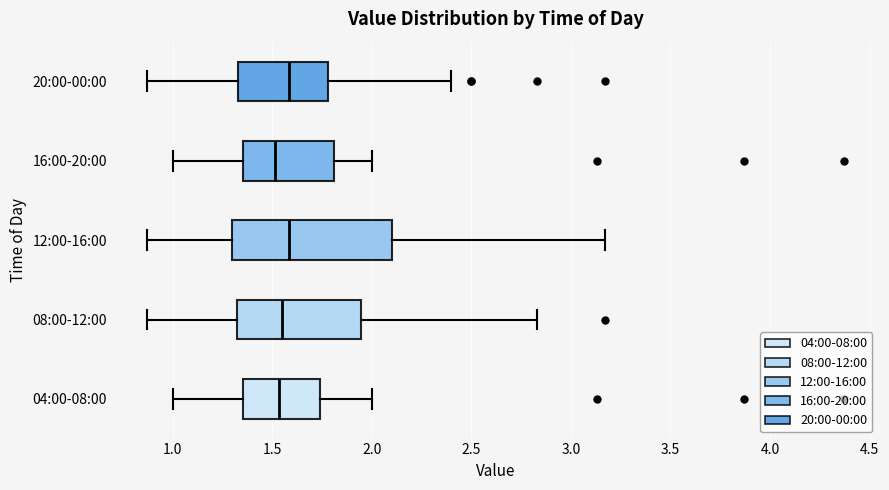

Reading bottom to top, read every box against the x-axis: the position of its median line, the range the box covers, and the ends of its whiskers. The values are not printed on the chart, so give them approximately, as read against the axis.

04:00-08:00: median 1.55, box 1.35 to 1.75, whiskers 1.00 to 2.00
08:00-12:00: median 1.55, box 1.30 to 1.95, whiskers 0.85 to 2.85
12:00-16:00: median 1.60, box 1.30 to 2.10, whiskers 0.85 to 3.15
16:00-20:00: median 1.50, box 1.35 to 1.80, whiskers 1.00 to 2.00
20:00-00:00: median 1.60, box 1.35 to 1.80, whiskers 0.85 to 2.40